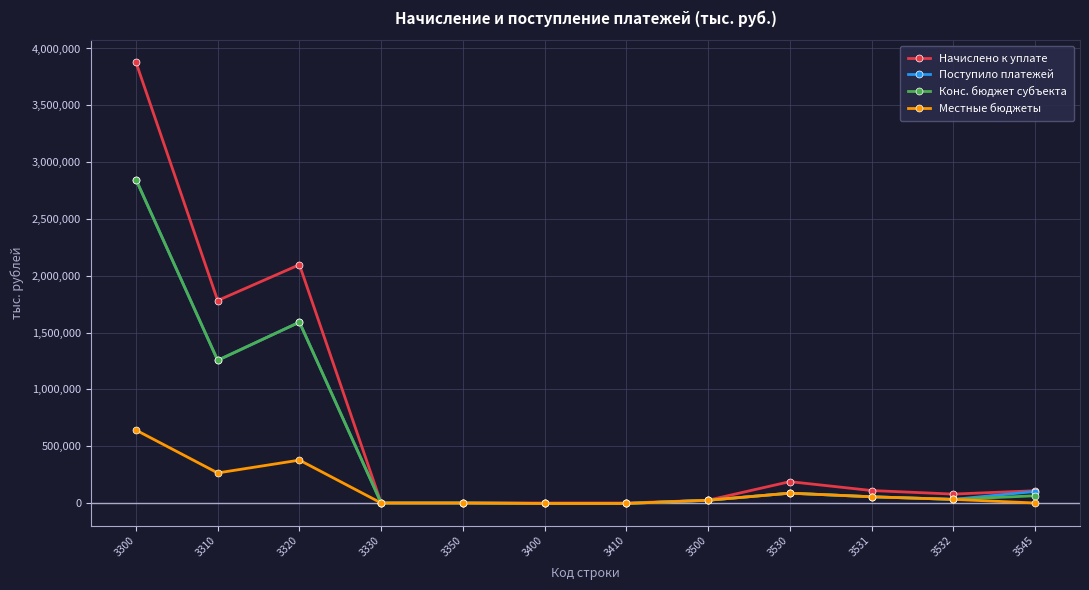

At how many categories does at least one series exceed 911109?

3